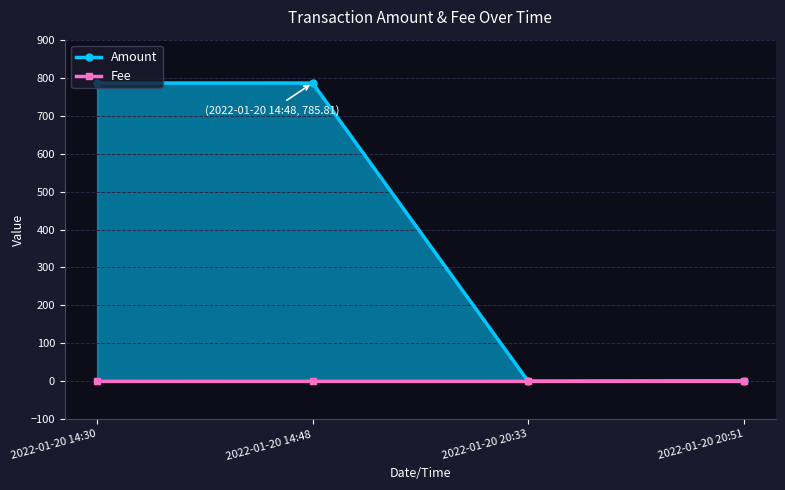

The value of Amount at 2022-01-20 20:51 is 2.0. True or false?

True